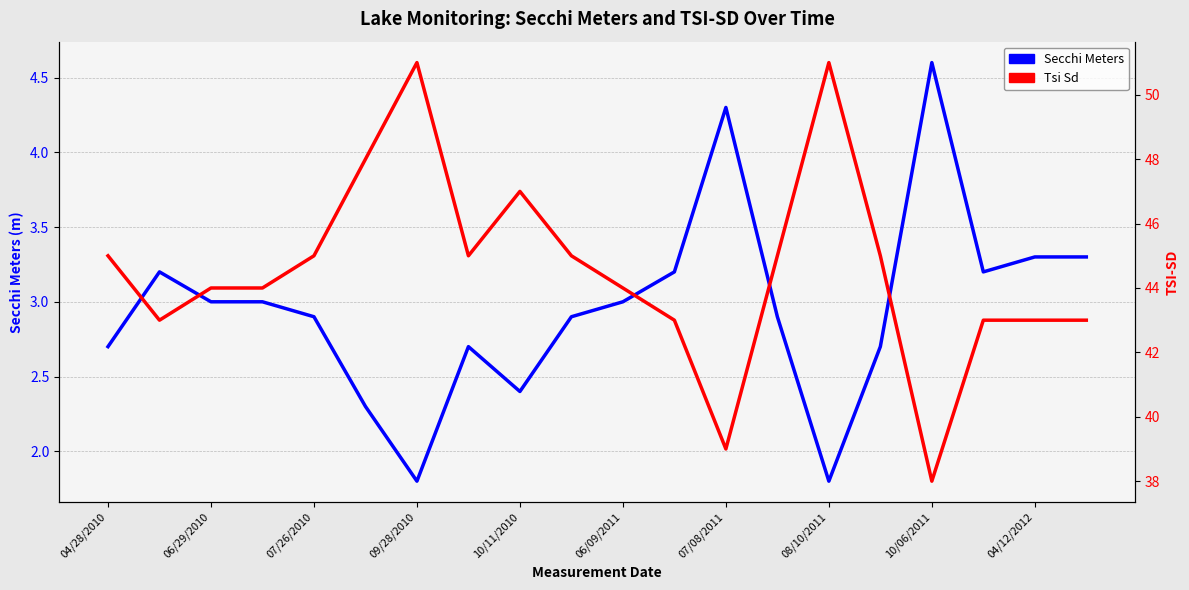

Between 08/10/2011 and 15, which series saw the biggest shift?

Secchi Meters